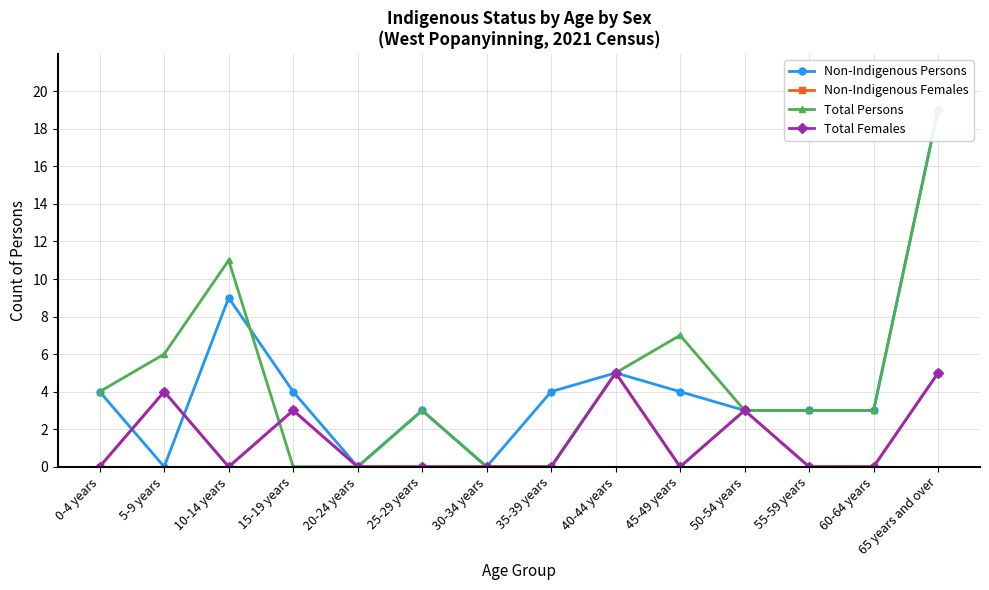

In Non-Indigenous Persons, how many points are lower than both neighbors (excluding endpoints)?

3